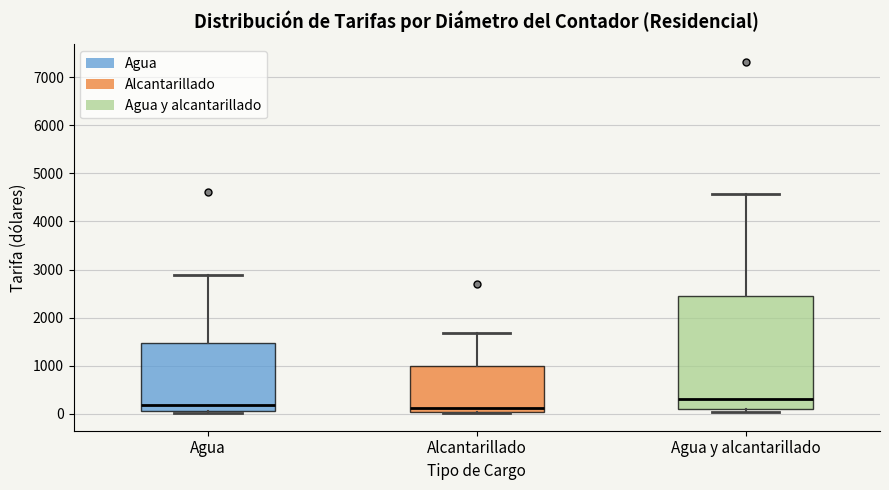

Reading left to right, read every box against the y-axis: the position of its median line, the range the box covers, and the ends of its whiskers. The values are not printed on the chart, so give them approximately, as read against the axis.

Agua: median 200, box 100 to 1500, whiskers 0 to 2900
Alcantarillado: median 100, box 0 to 1000, whiskers 0 to 1700
Agua y alcantarillado: median 300, box 100 to 2500, whiskers 0 to 4600